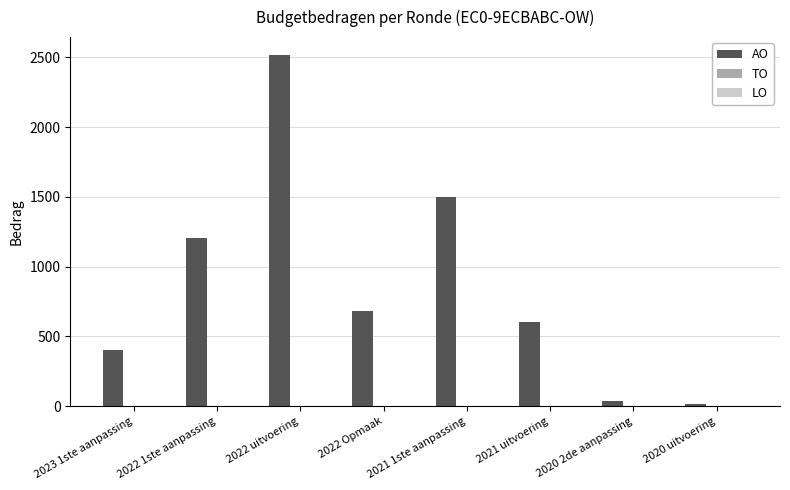

Are the bars horizontal?

No